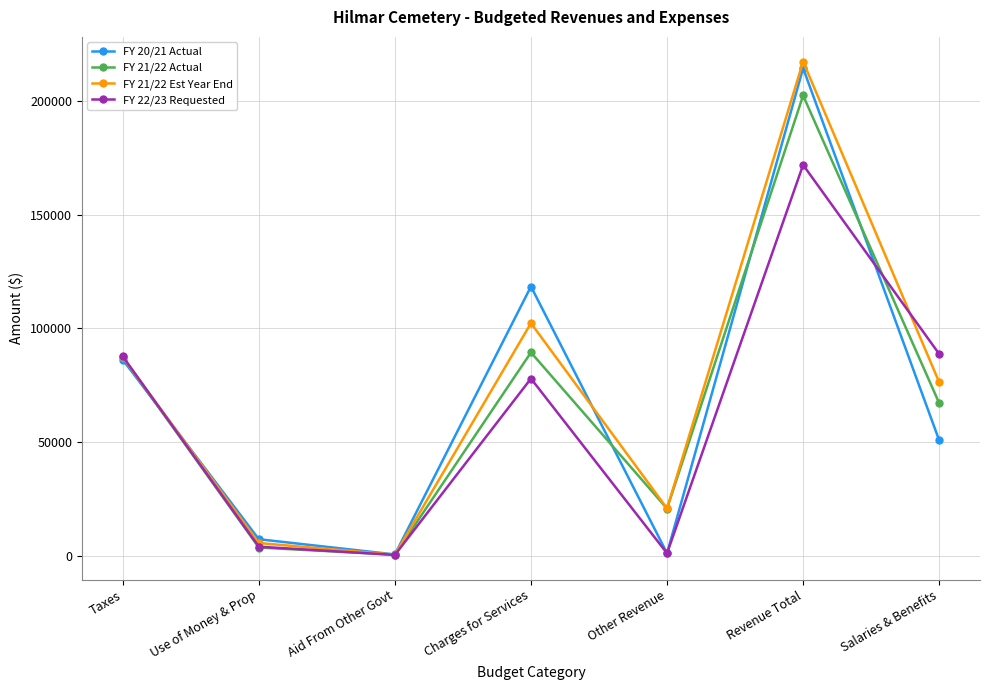

What position from the right is Use of Money & Prop?

6